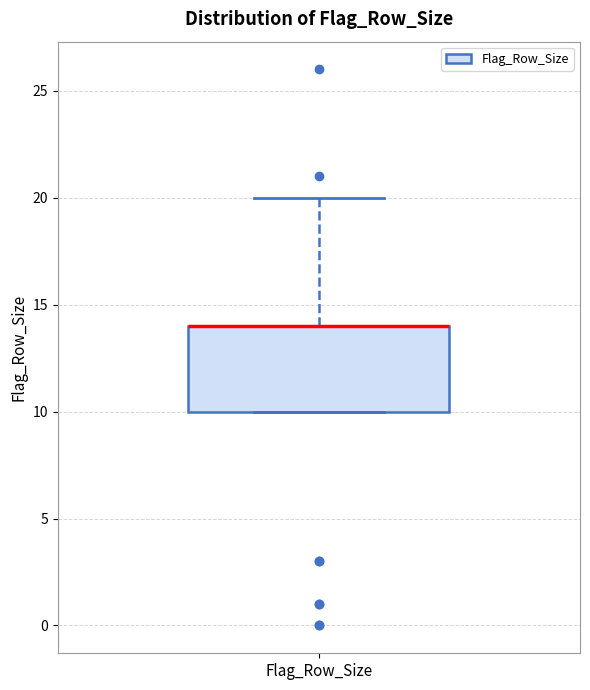

Read this box plot against the y-axis: the position of the median line, the range covered by the box, and the ends of both whiskers. The values are not printed on the chart, so give them approximately, as read against the axis.

median 14 (drawn on the box's upper edge), box 10 to 14, whiskers 10 to 20